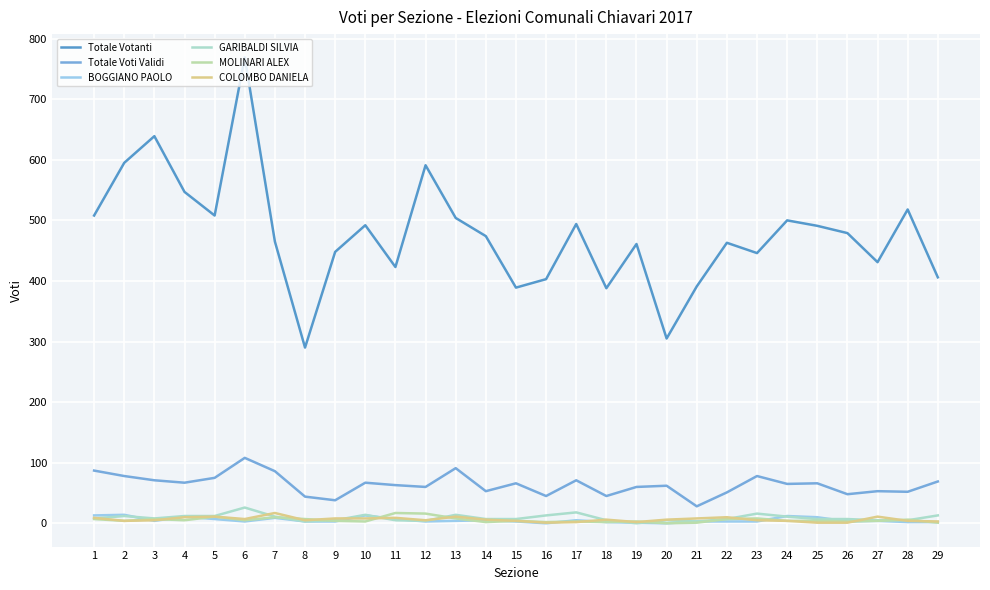

Where is Totale Voti Validi nearest to the value 68?

4